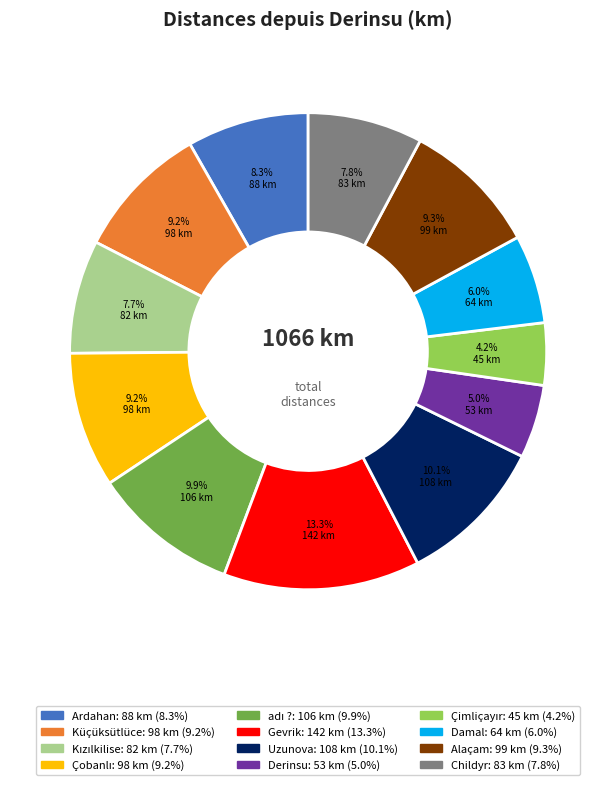

What is the total percentage of Ardahan and Gevrik?

21.6%